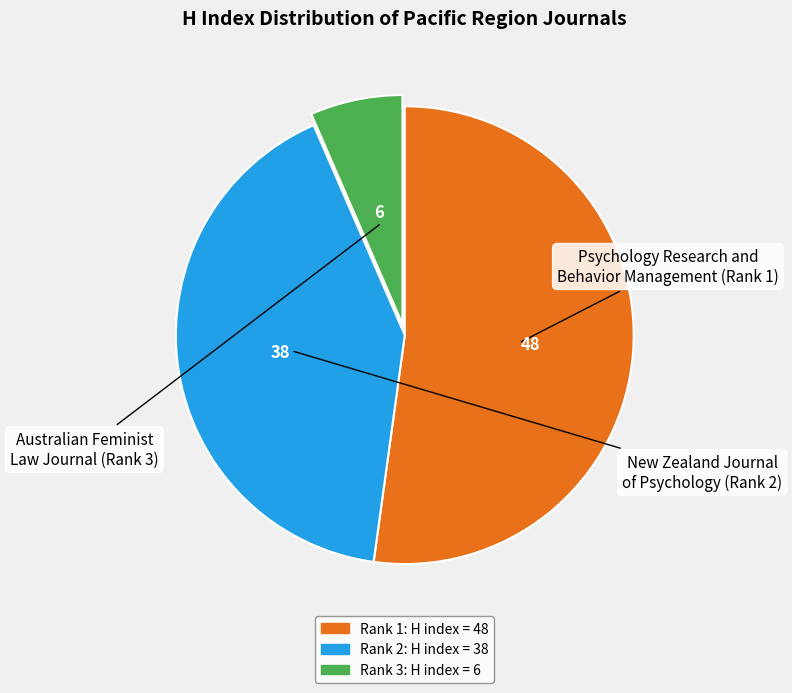

Is there a majority slice in this chart?

Yes